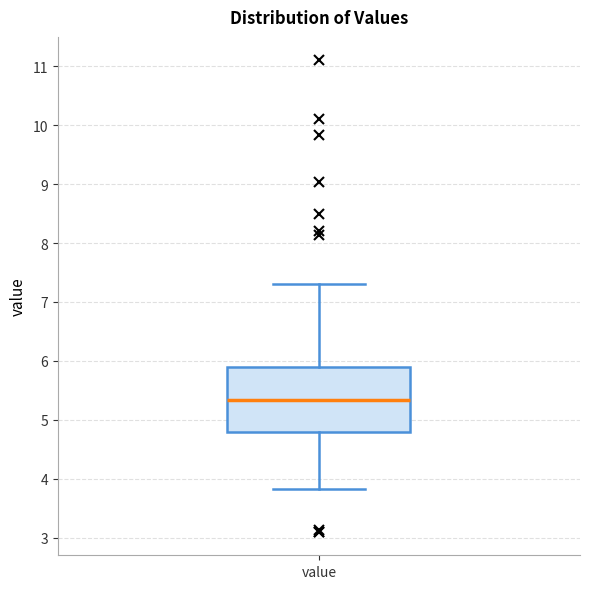

Read this box plot against the y-axis: the position of the median line, the range covered by the box, and the ends of both whiskers. The values are not printed on the chart, so give them approximately, as read against the axis.

median 5.3, box 4.8 to 5.9, whiskers 3.8 to 7.3